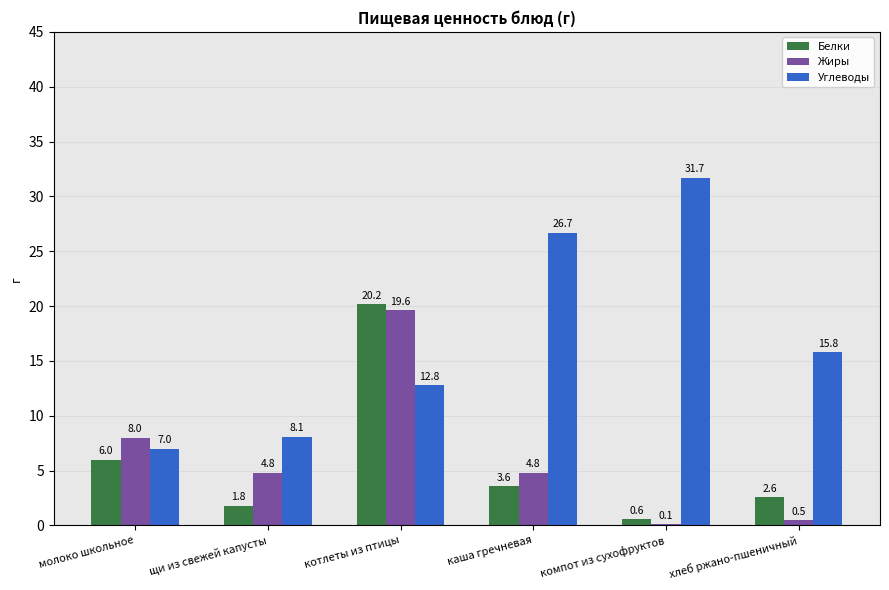

What is the greatest value displayed?

31.7